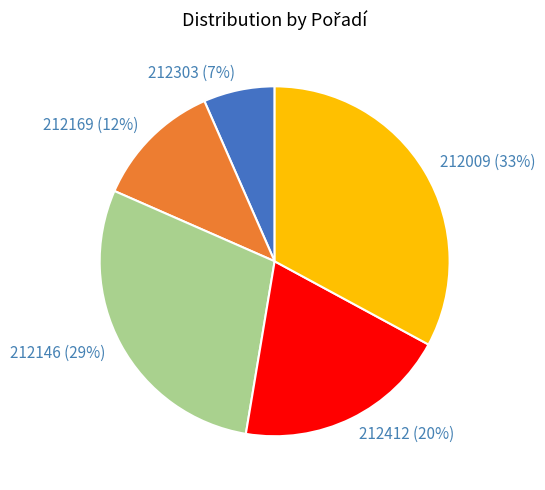

Which has a higher value, 212412 or 212303?

212412